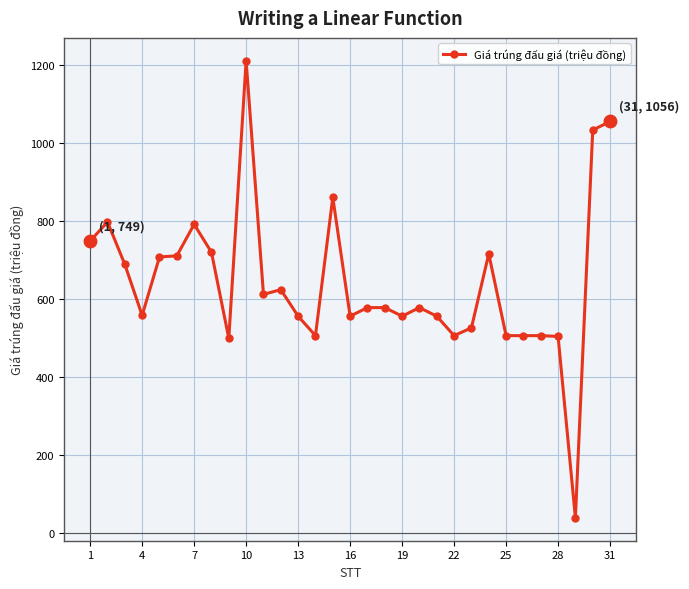

How many values are below 578?

14